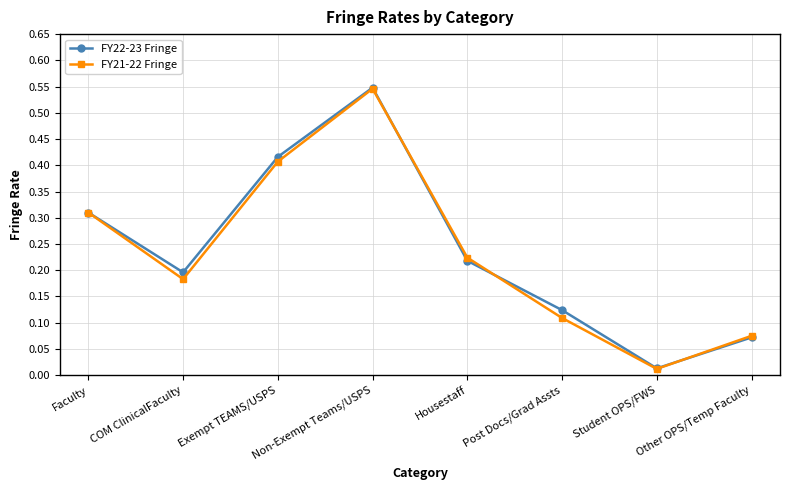

Does the chart have visible grid lines?

Yes